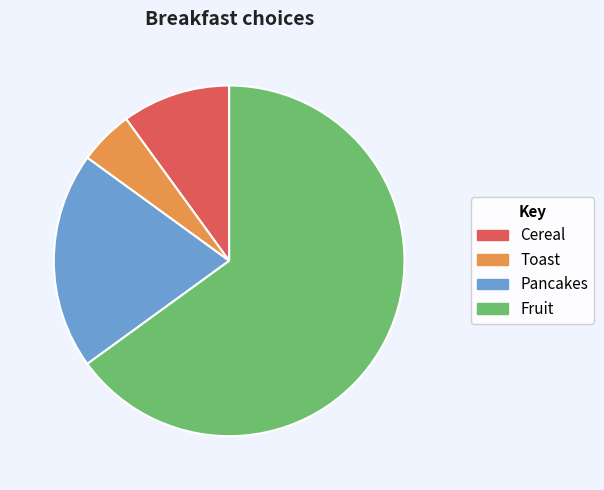

Does any single category account for the majority?

Yes